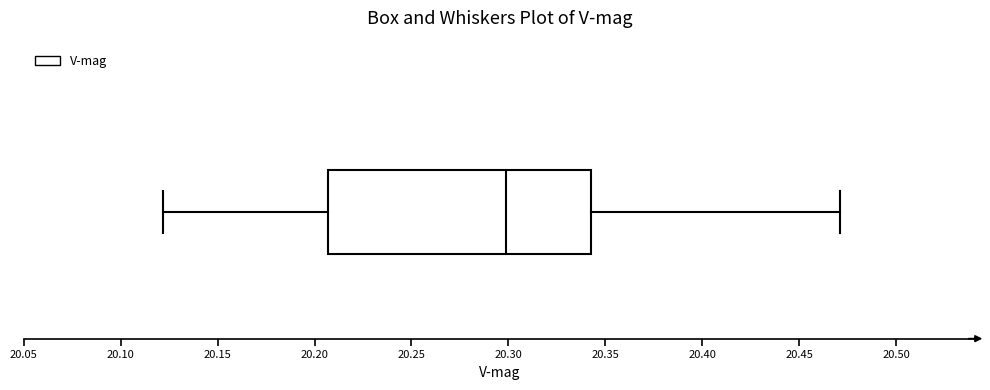

Read this box plot against the x-axis: the position of the median line, the range covered by the box, and the ends of both whiskers. The values are not printed on the chart, so give them approximately, as read against the axis.

median 20.300, box 20.205 to 20.345, whiskers 20.120 to 20.470